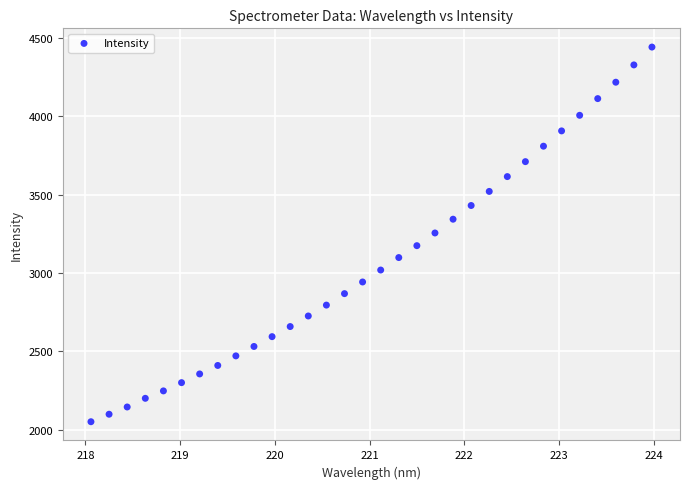

What is the range of Y values (max minus min)?

2390.3